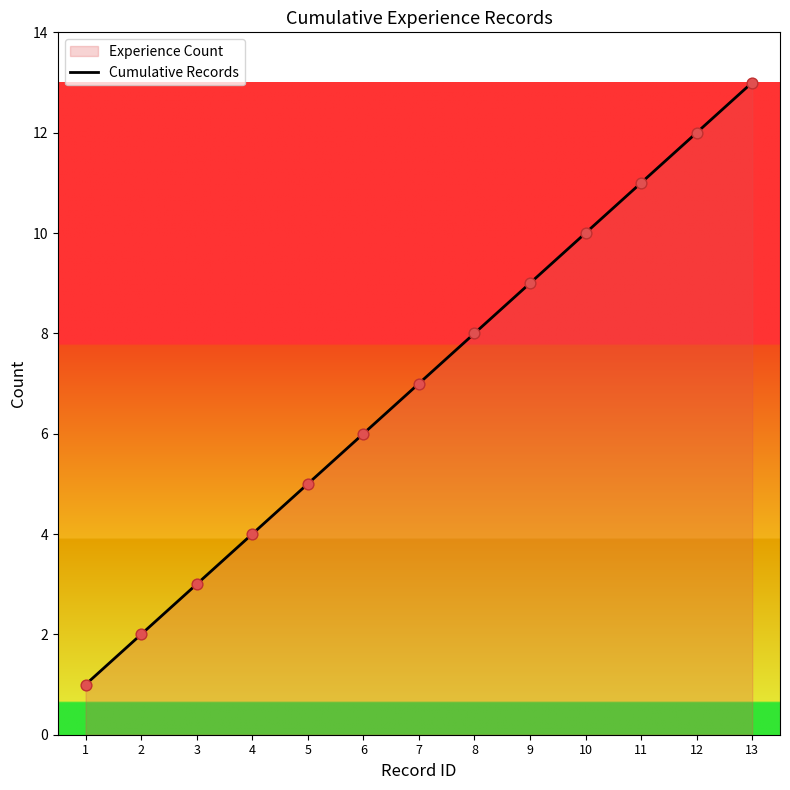

Approximately how many times larger is the value at 8 compared to 12?

0.7